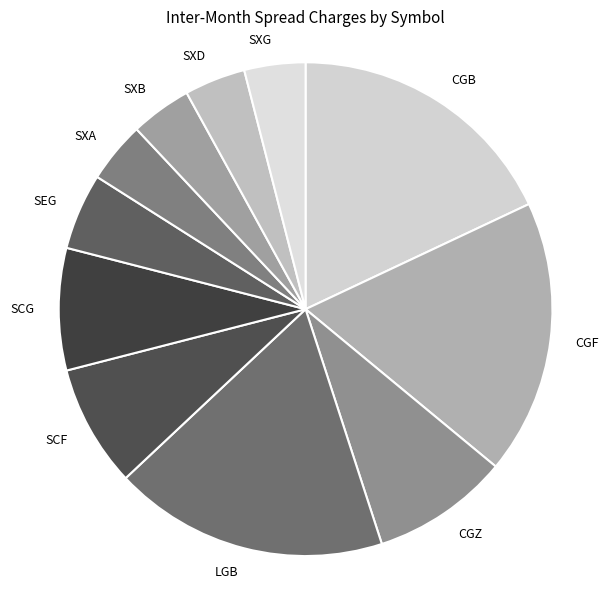

Which has a higher value, LGB or SCG?

LGB